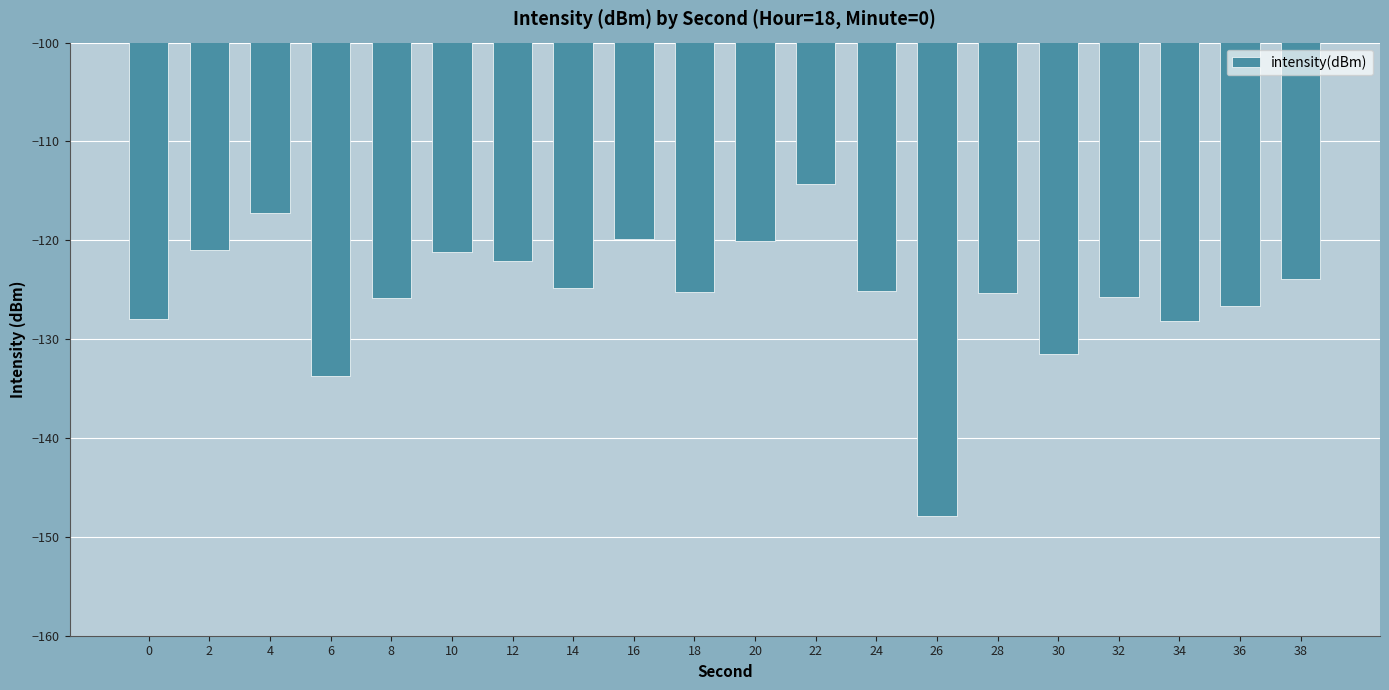

Count the number of categories in the chart.

20